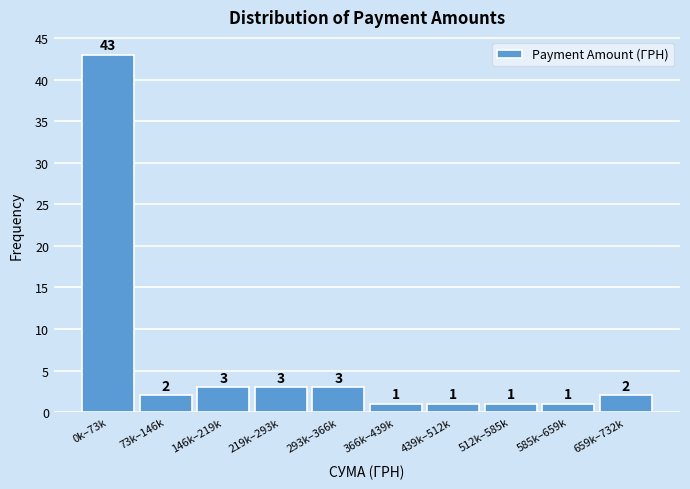

Reading left to right, list all the values displayed in this chart.

43	2	3	3	3	1	1	1	1	2